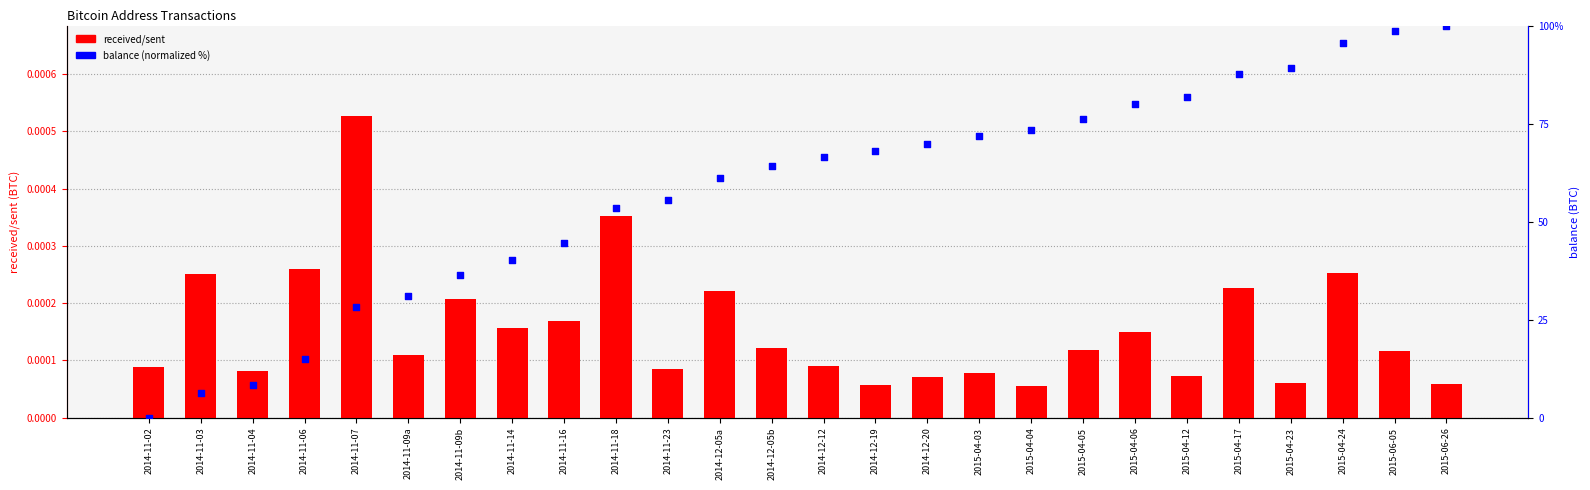

What are all the series names shown in the legend?

received/sent, balance (normalized)